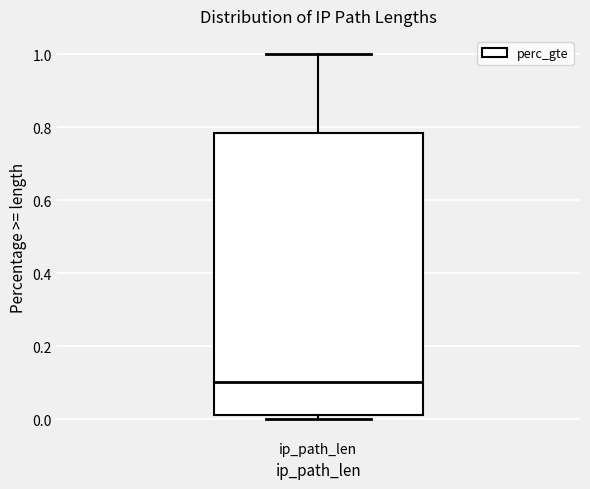

Transcribe this box plot: give where the median line is, the range the box spans, and where the two whiskers end, as read against the y-axis. The values are not printed on the chart, so give them approximately, as read against the axis.

median 0.10, box 0.02 to 0.78, whiskers 0.00 to 1.00